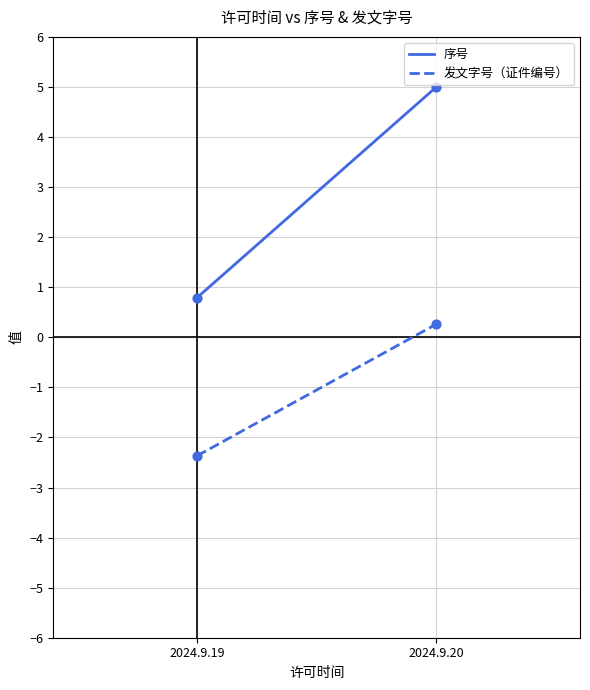

At how many categories does at least one series exceed 3?

1